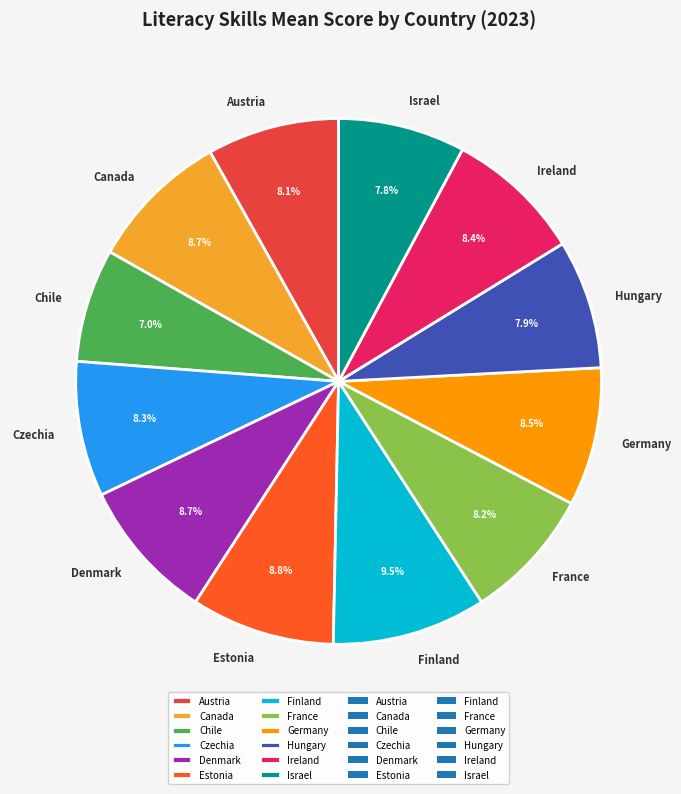

Does Denmark account for over 50% of the chart?

No